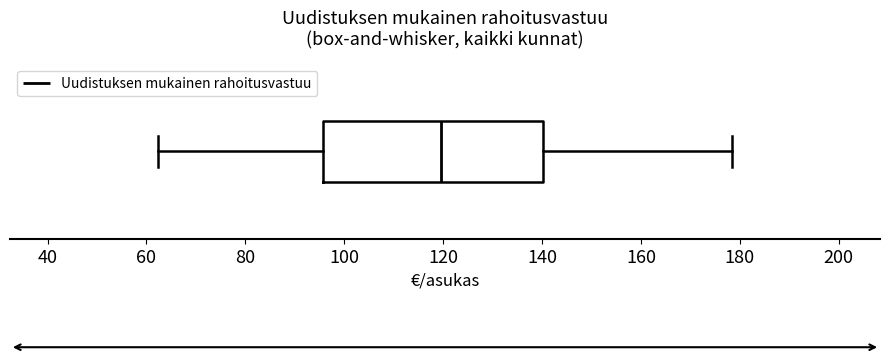

Transcribe this box plot: give where the median line is, the range the box spans, and where the two whiskers end, as read against the x-axis. The values are not printed on the chart, so give them approximately, as read against the axis.

median 120, box 96 to 140, whiskers 62 to 178